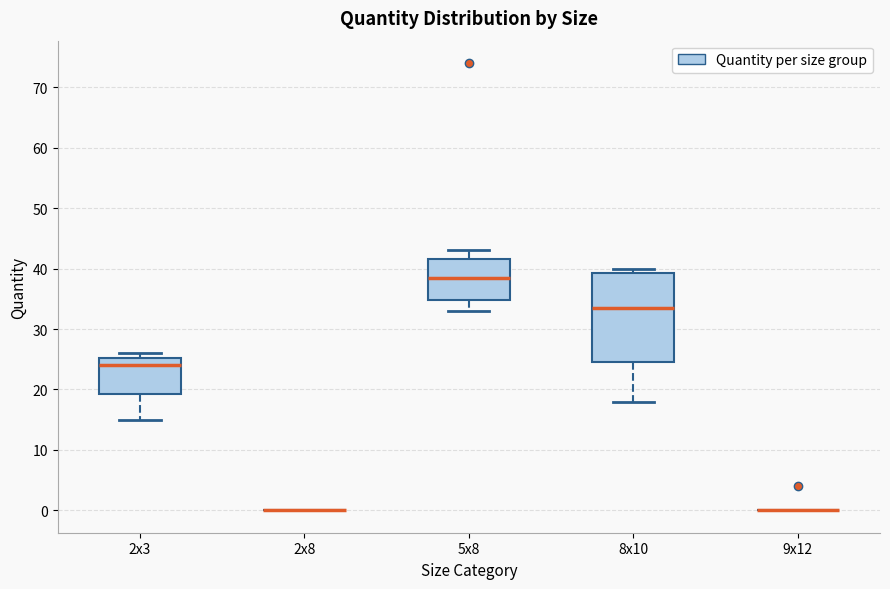

Where does the lower whisker of the box for 8x10 end on the y-axis? The values are not printed on the chart, so give them approximately, as read against the axis.

18